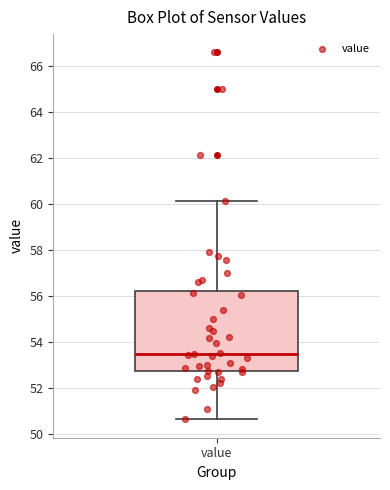

Read this box plot against the y-axis: the position of the median line, the range covered by the box, and the ends of both whiskers. The values are not printed on the chart, so give them approximately, as read against the axis.

median 53.4, box 52.8 to 56.2, whiskers 50.6 to 60.2